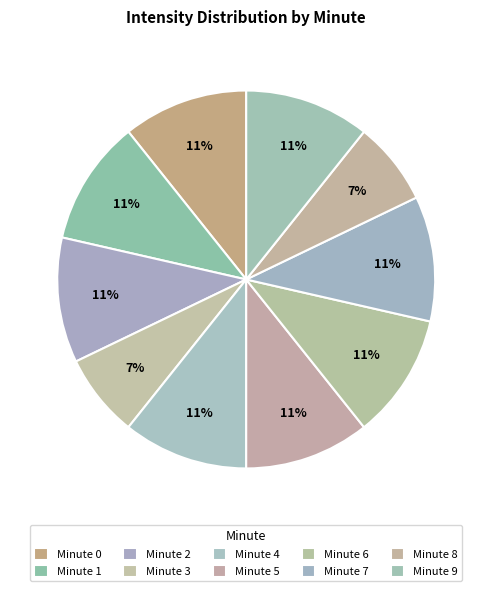

Count the number of slices in the pie.

10